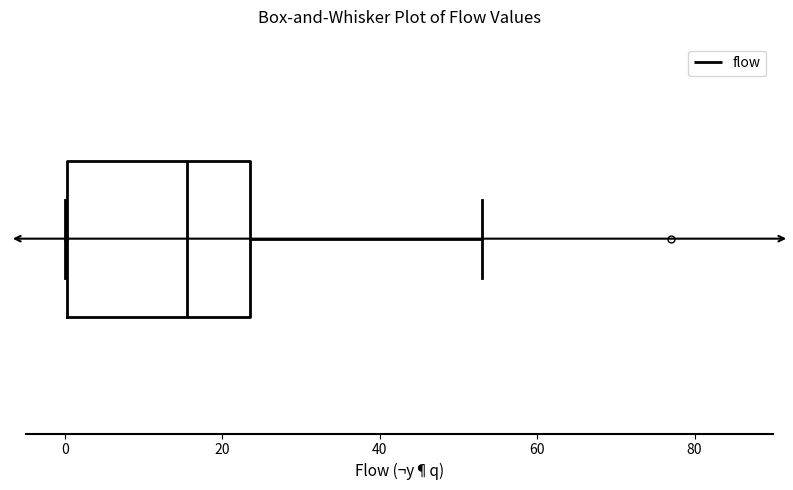

Where is the right edge of the box on the x-axis? The values are not printed on the chart, so give them approximately, as read against the axis.

24